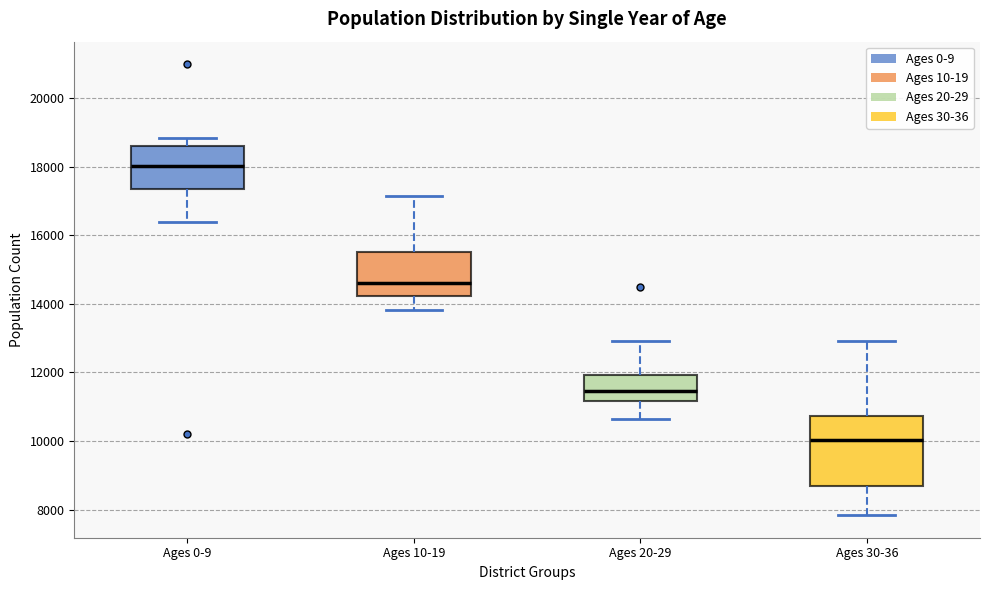

Which box has the highest median line?

Ages 0-9